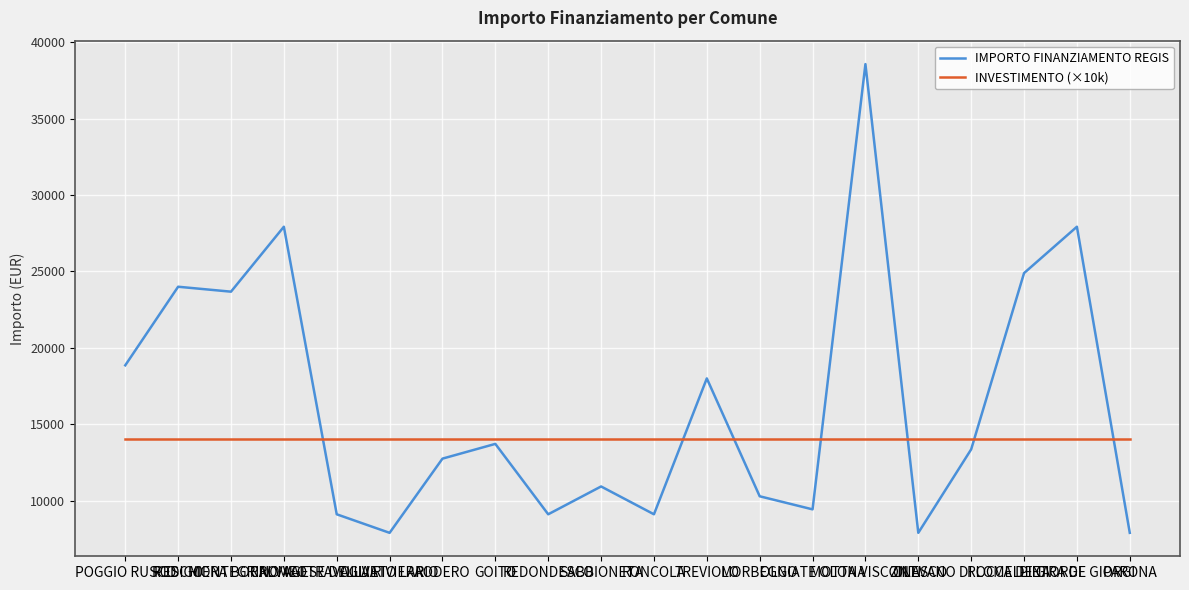

Count the number of categories in the chart.

20